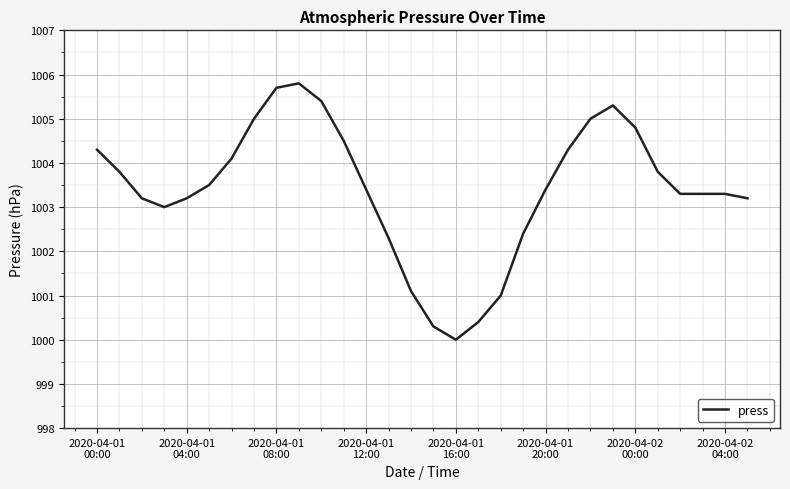

What is the smallest value displayed?

1000.0